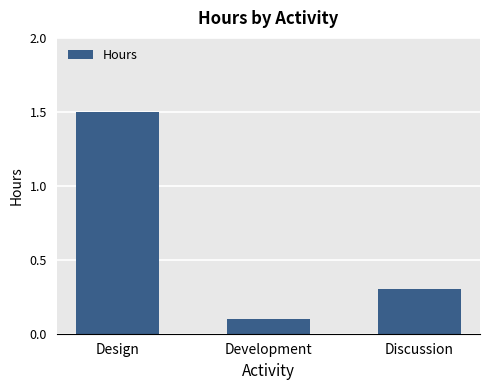

What is the difference between the values at Discussion and Design?

1.2